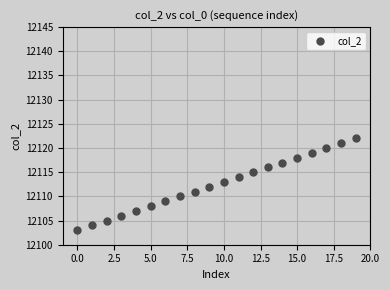

What is the range of Y values (max minus min)?

19